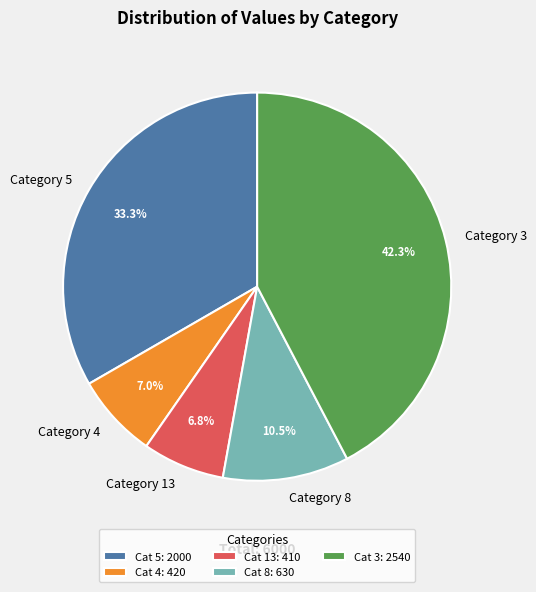

Does Category 3 account for over 50% of the chart?

No